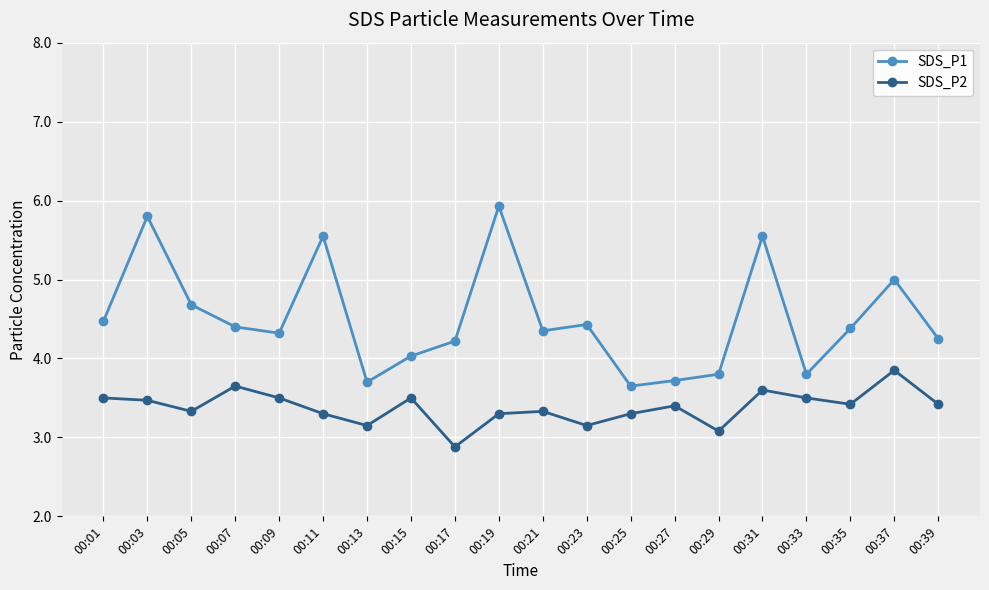

At which category does SDS_P1 reach its first local peak?

00:03